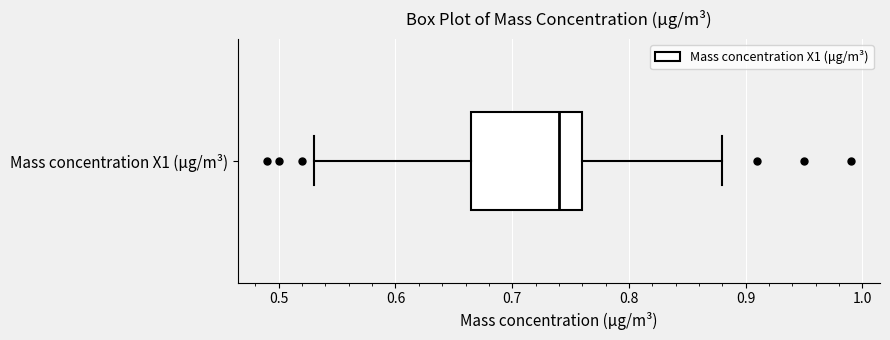

Where does the left whisker of the box for Mass concentration X1 (μg/m³) end on the x-axis? The values are not printed on the chart, so give them approximately, as read against the axis.

0.53